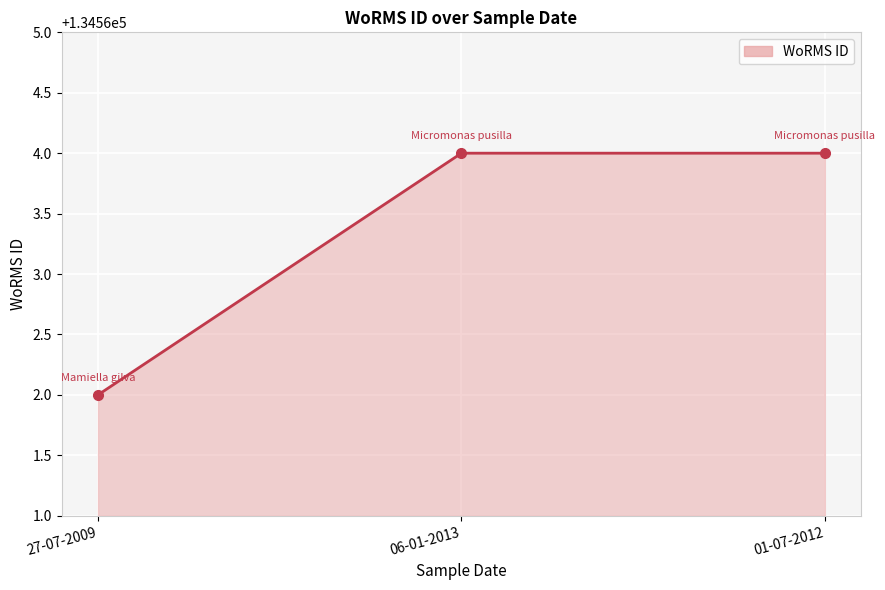

How many lines are shown in the chart?

1